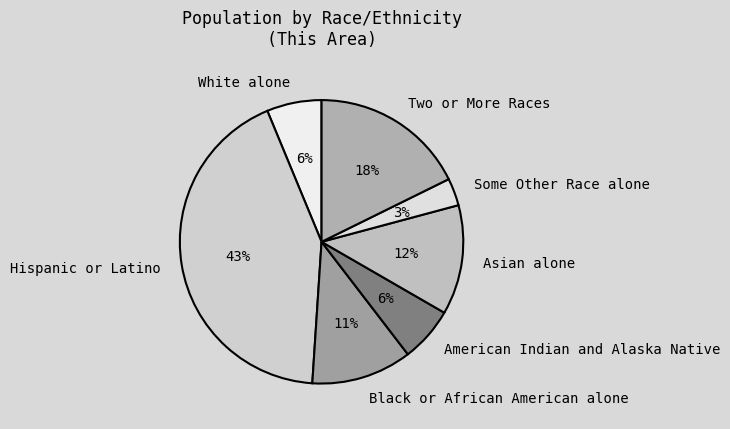

How many slices are in this pie chart?

7